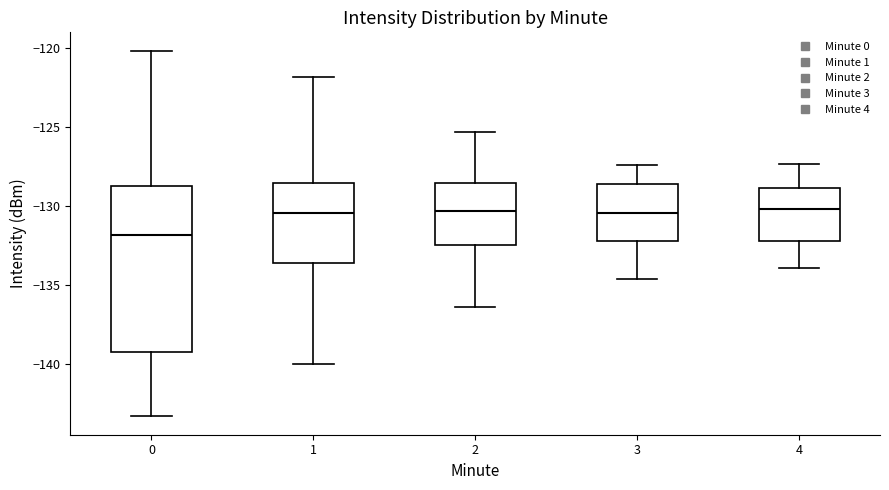

Where does the lower whisker of the box at x = 1 end on the y-axis? The values are not printed on the chart, so give them approximately, as read against the axis.

-140.0